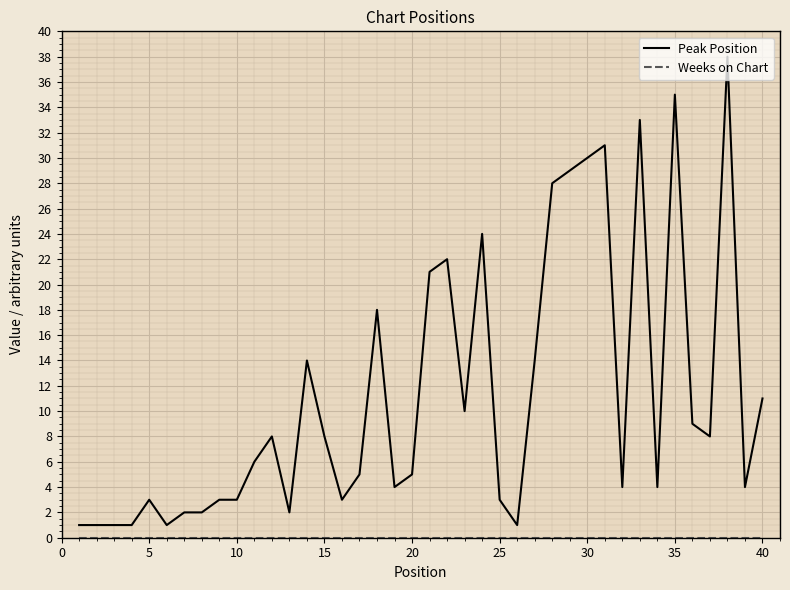

Which series has the largest total across all categories?

Peak Position